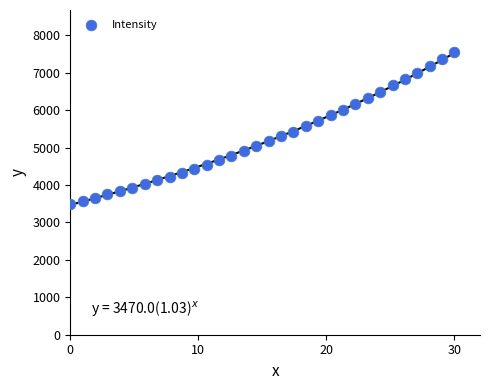

What is the range of Y values (max minus min)?

4044.4